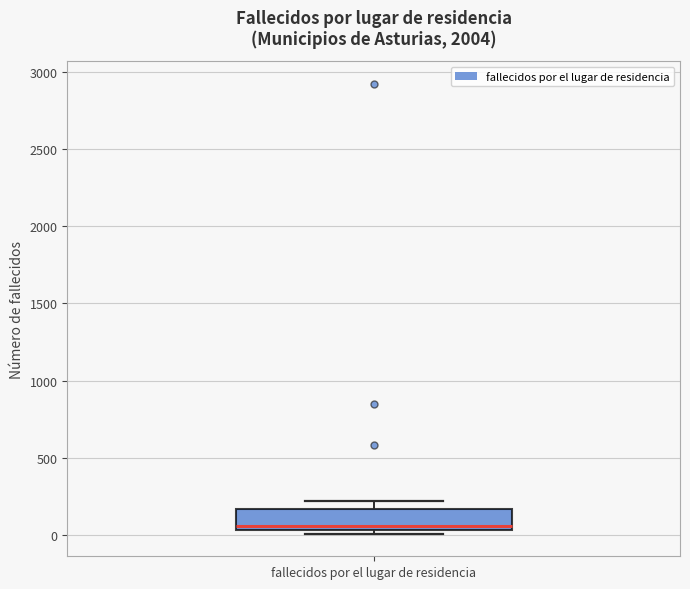

Where is the upper edge of the box for fallecidos por el lugar de residencia on the y-axis? The values are not printed on the chart, so give them approximately, as read against the axis.

150